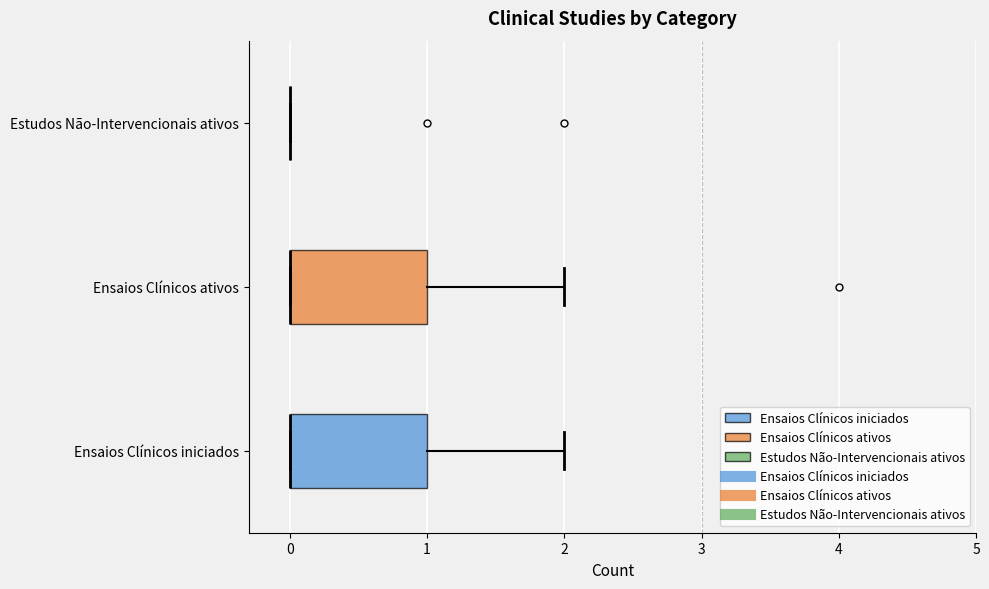

Reading bottom to top, transcribe this box plot: for each box, give where its median line is, the range the box spans, and where its two whiskers end, as read against the x-axis. The values are not printed on the chart, so give them approximately, as read against the axis.

Ensaios Clínicos iniciados: median 0 (drawn on the box's left edge), box 0 to 1, whiskers 0 to 2
Ensaios Clínicos ativos: median 0 (drawn on the box's left edge), box 0 to 1, whiskers 0 to 2
Estudos Não-Intervencionais ativos: box collapsed to a line at 0, whiskers 0 to 0